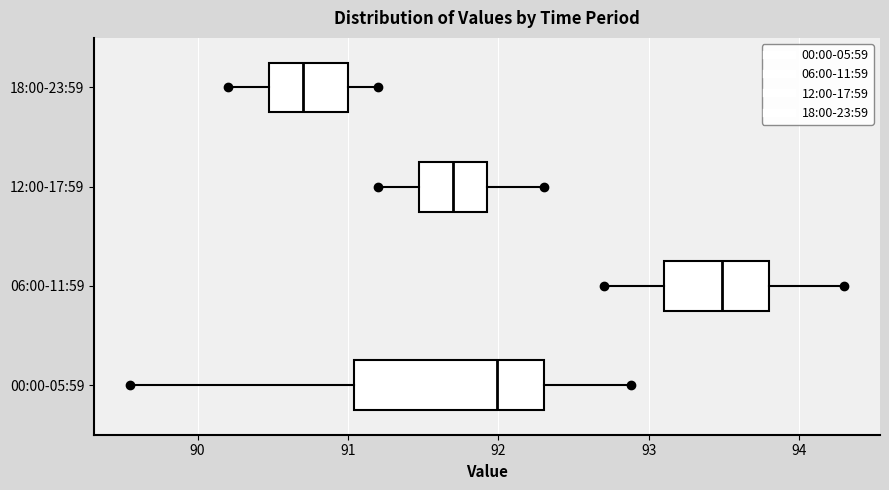

Where is the left edge of the box for 06:00-11:59 on the x-axis? The values are not printed on the chart, so give them approximately, as read against the axis.

93.1